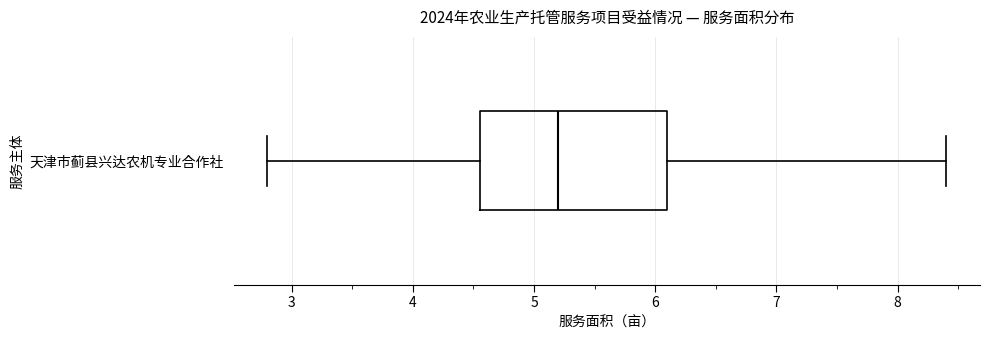

Transcribe this box plot: give where the median line is, the range the box spans, and where the two whiskers end, as read against the x-axis. The values are not printed on the chart, so give them approximately, as read against the axis.

median 5.2, box 4.6 to 6.1, whiskers 2.8 to 8.4